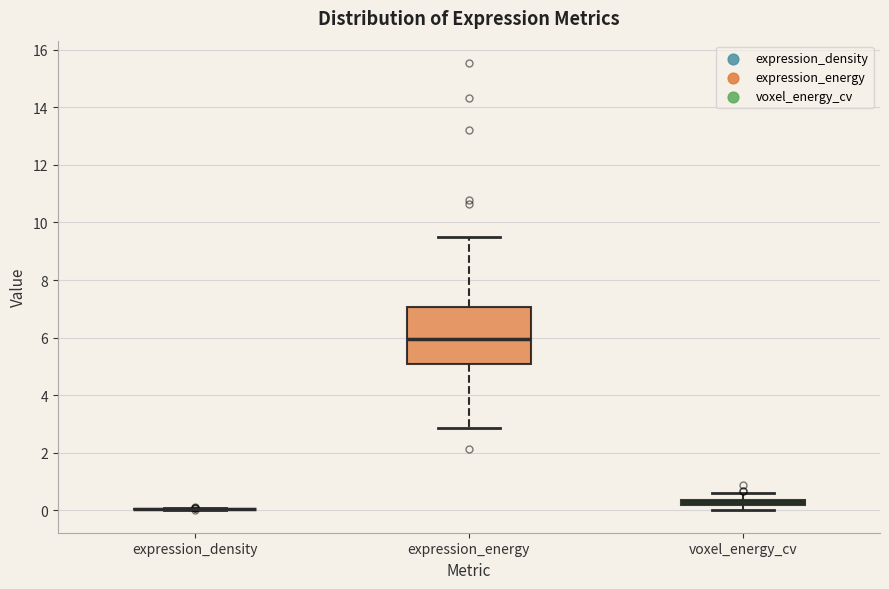

Where does the median line of the box for expression_energy sit on the y-axis? The values are not printed on the chart, so give them approximately, as read against the axis.

6.0